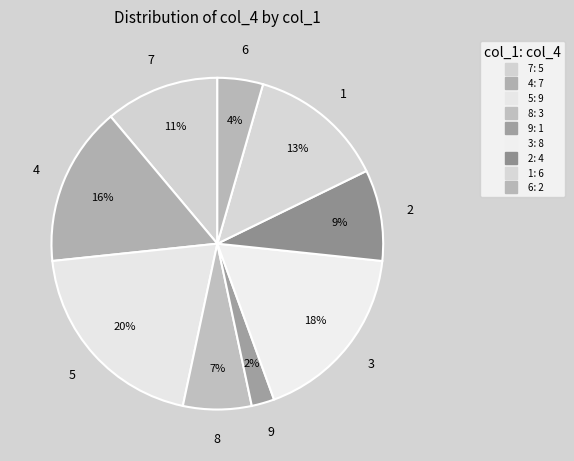

How many slices are in this pie chart?

9